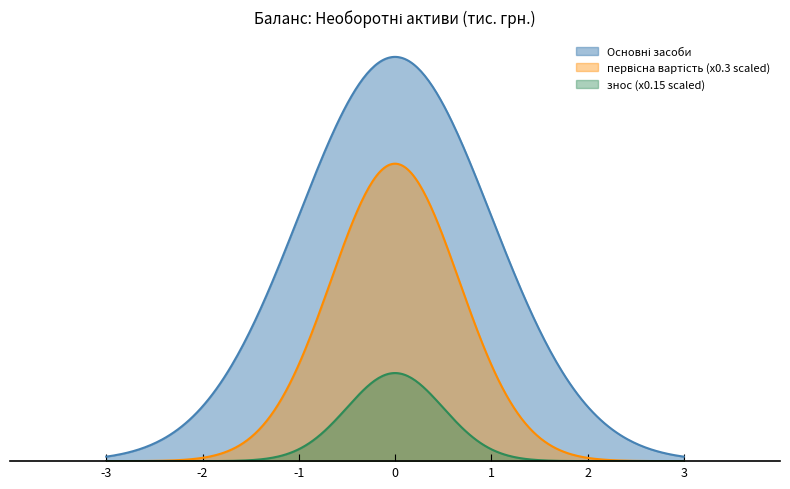

Does the chart display data point markers on the line(s)?

No